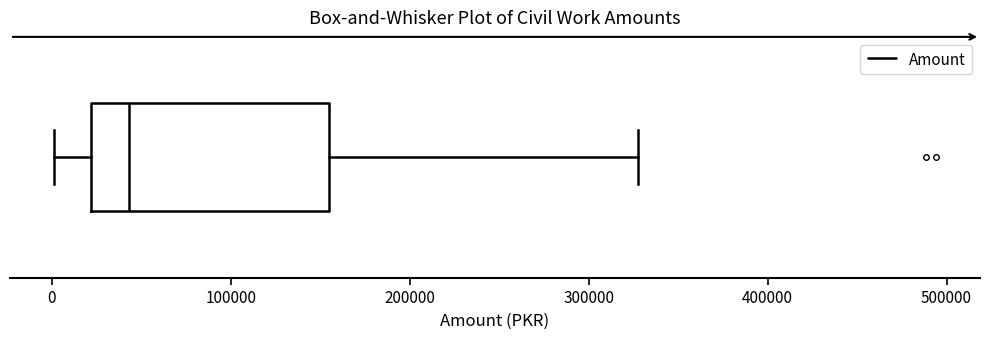

Transcribe this box plot: give where the median line is, the range the box spans, and where the two whiskers end, as read against the x-axis. The values are not printed on the chart, so give them approximately, as read against the axis.

median 40000, box 20000 to 150000, whiskers 0 to 330000